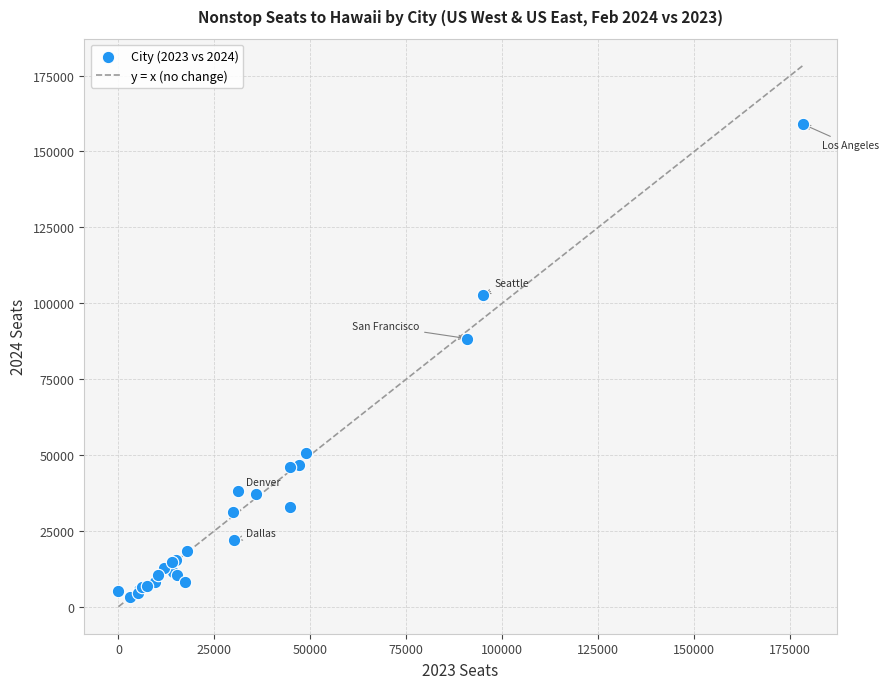

What Y value in the scatter plot is closest to 81191?

88359